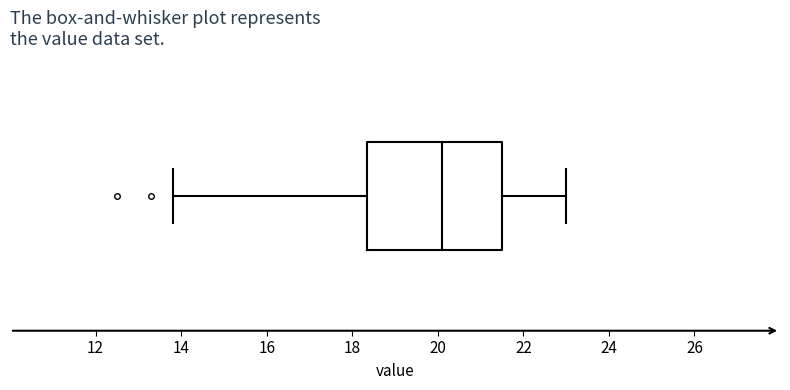

Read this box plot against the x-axis: the position of the median line, the range covered by the box, and the ends of both whiskers. The values are not printed on the chart, so give them approximately, as read against the axis.

median 20.2, box 18.4 to 21.6, whiskers 13.8 to 23.0